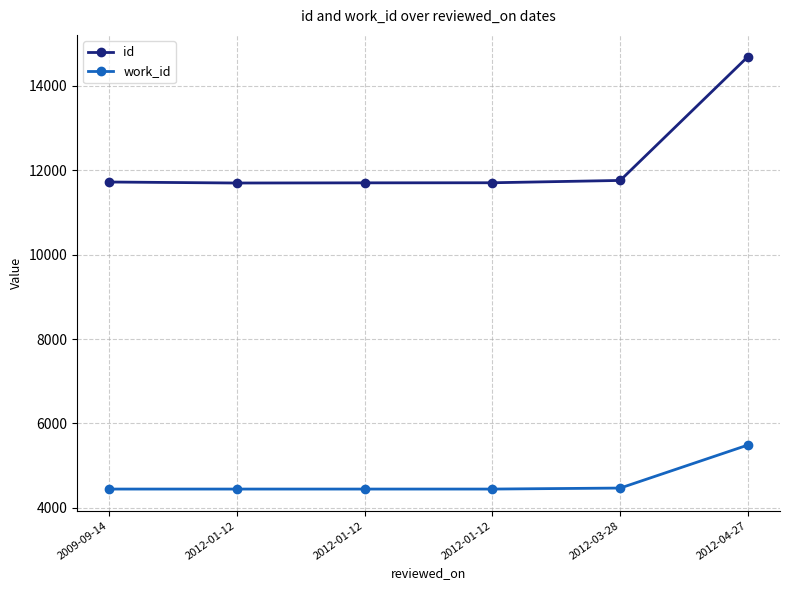

Reading left to right, list all the values displayed in this chart.

id: 11724	11700	11704	11706	11761	14699
work_id: 4444	4444	4444	4444	4468	5489